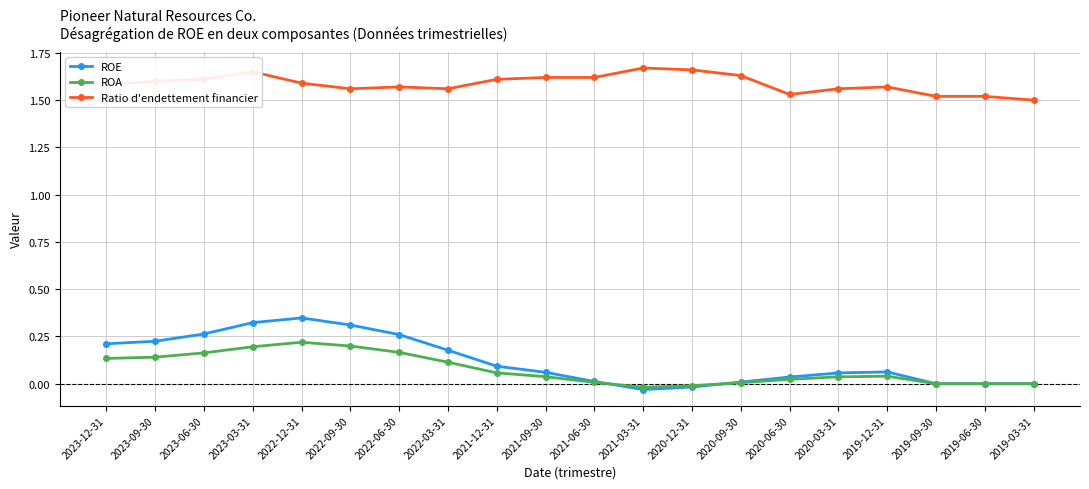

The ROA series shows 0.2 at 2022-12-31. True or false?

True